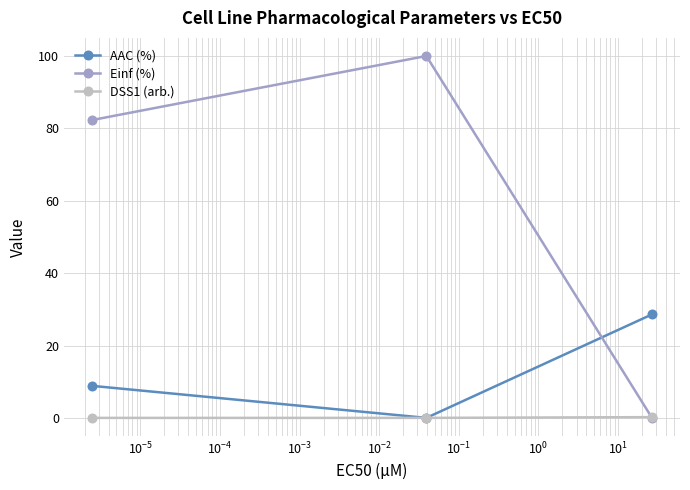

What are all the series names shown in the legend?

AAC (%), Einf (%), DSS1 (arb.)